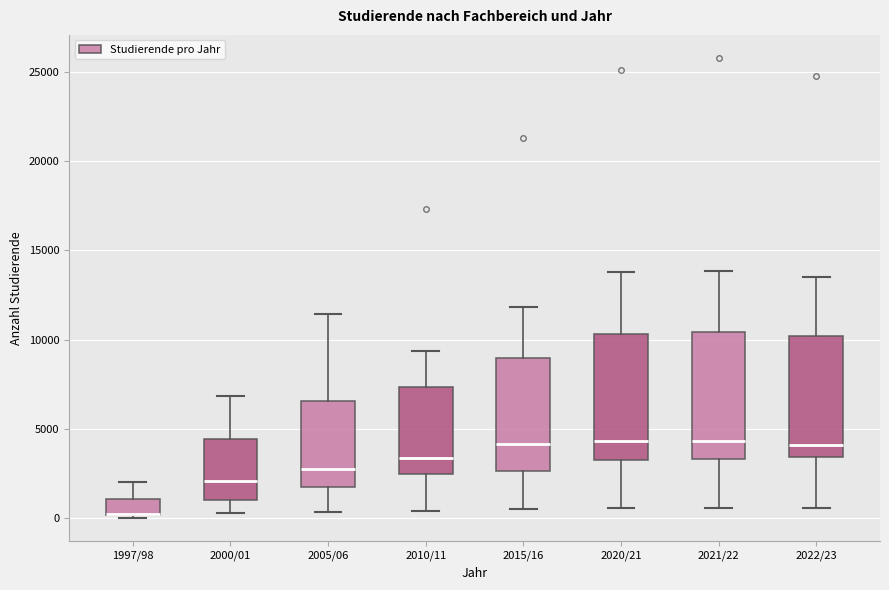

Where does the median line of the box for 2010/11 sit on the y-axis? The values are not printed on the chart, so give them approximately, as read against the axis.

3500